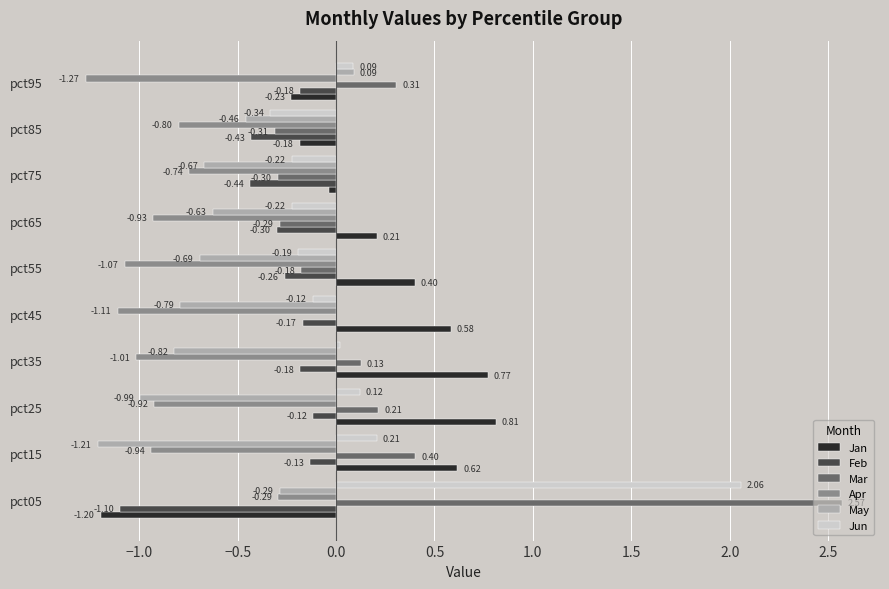

What are all the series names shown in the legend?

Jan, Feb, Mar, Apr, May, Jun